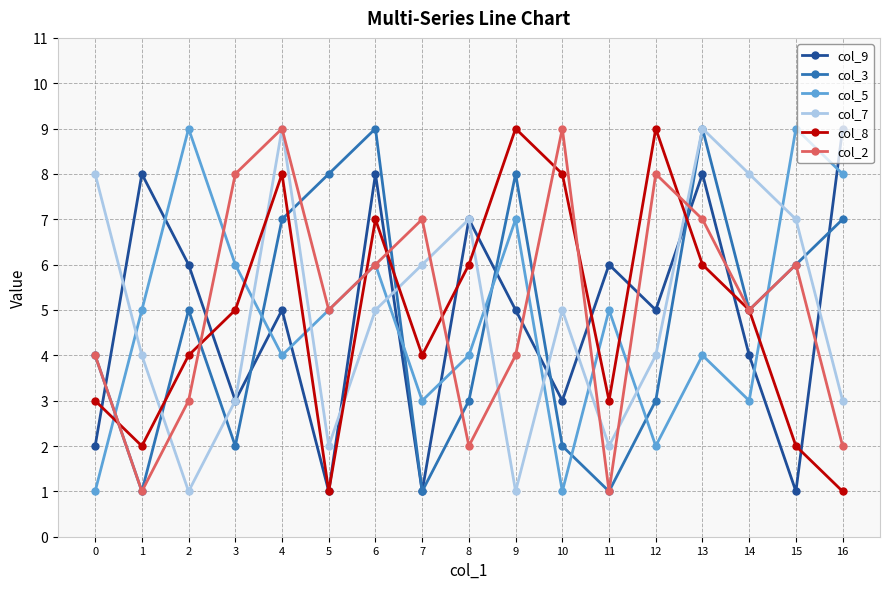

What is the value of the col_9 point at the 9th from the left?

7